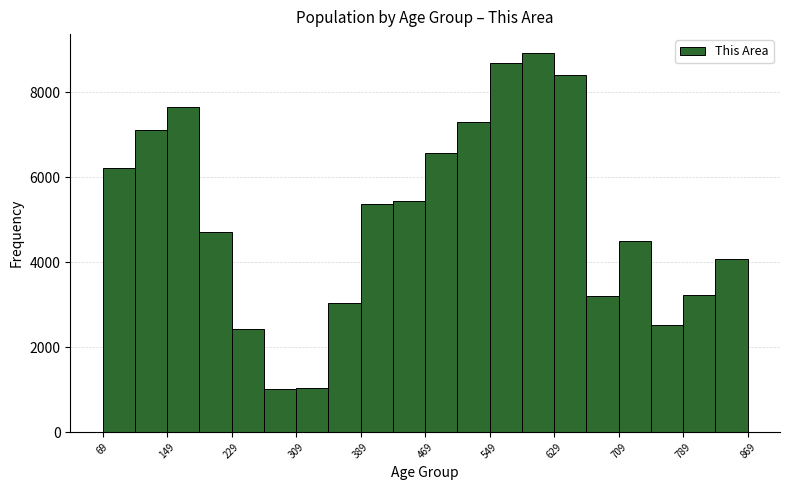

Reading left to right, list every bar in this chart as the range it spans on the x-axis followed by its height. Neither the bar edges nor the heights are printed on the chart, so give them approximately, as read against the axes.

70 to 110: 6200
110 to 150: 7200
150 to 190: 7600
190 to 230: 4800
230 to 270: 2400
270 to 310: 1000
310 to 350: 1000
350 to 390: 3000
390 to 430: 5400
430 to 470: 5400
470 to 510: 6600
510 to 550: 7200
550 to 590: 8600
590 to 630: 9000
630 to 670: 8400
670 to 710: 3200
710 to 750: 4600
750 to 790: 2600
790 to 830: 3200
830 to 870: 4000